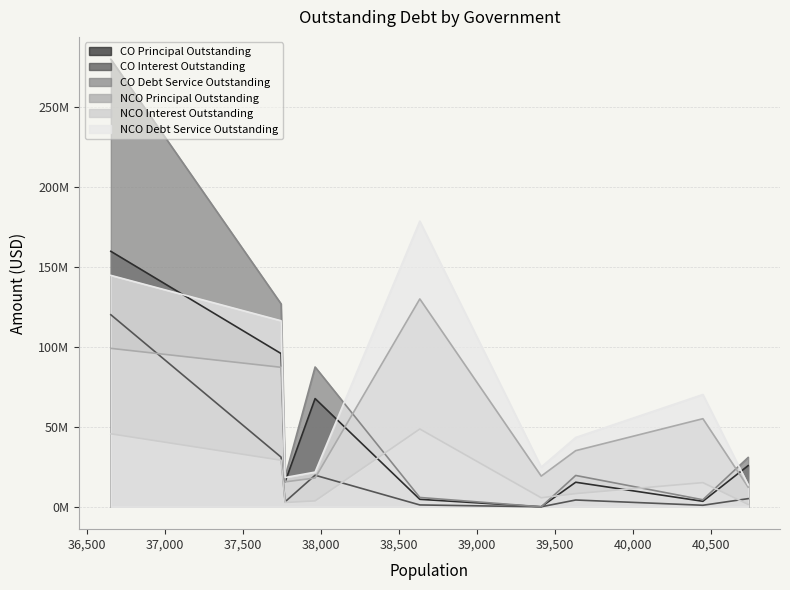

The value of CO Debt Service Outstanding at Midlothian is 5828072.0. True or false?

True